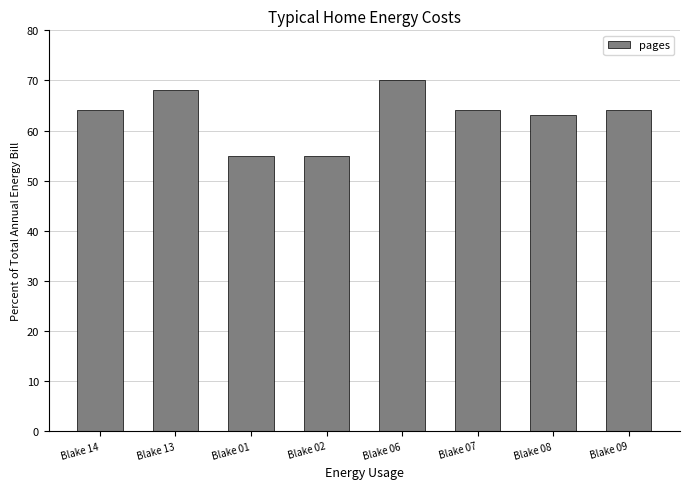

What is the greatest value displayed?

70